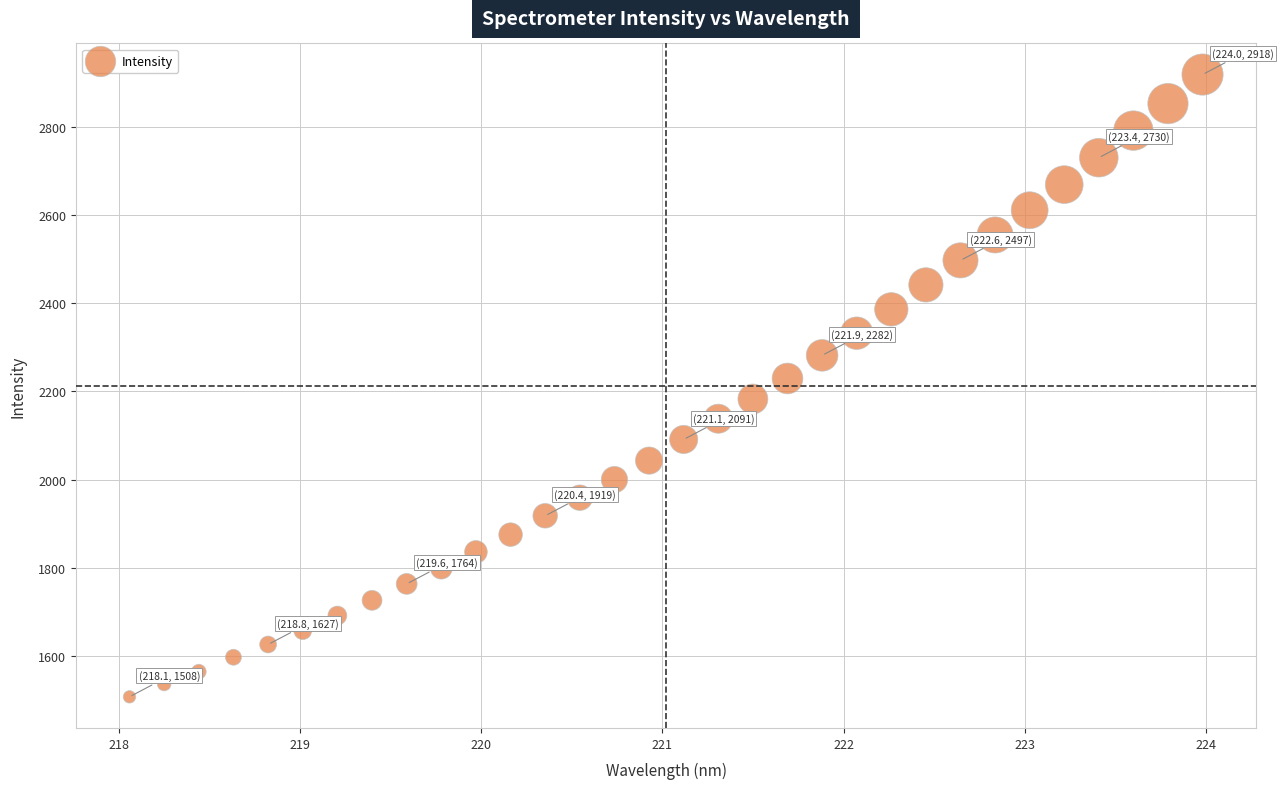

What is the range of X values (max minus min)?

5.9